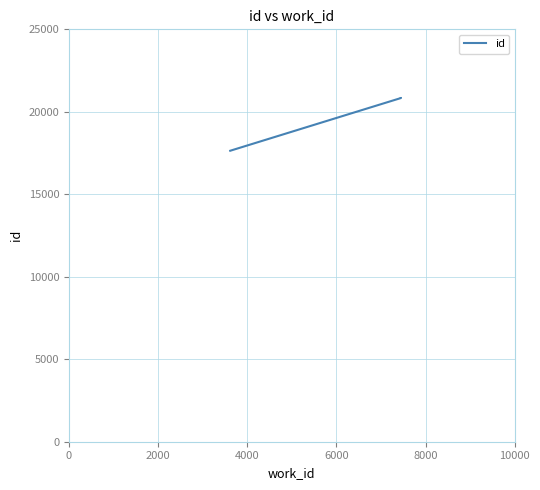

How many series are shown in this chart?

1